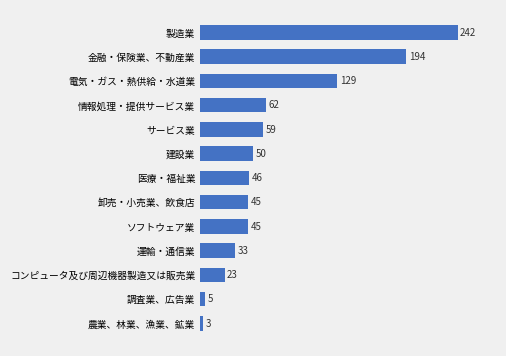

At which label is the value closest to 122?

電気・ガス・熱供給・水道業